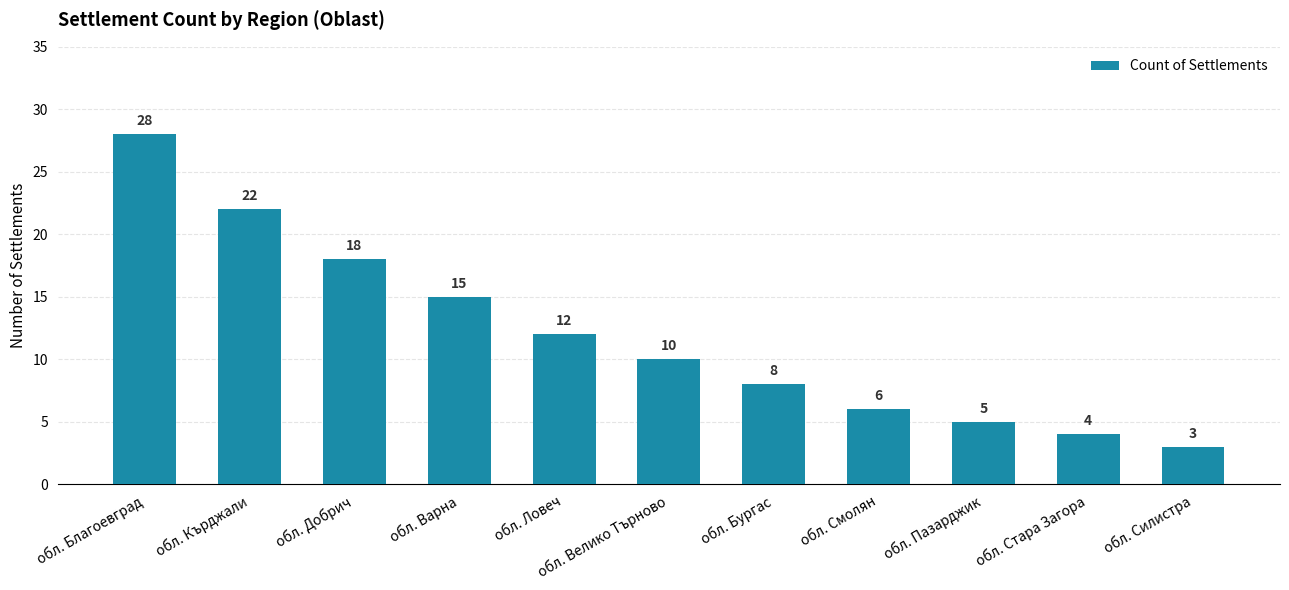

Which label corresponds to the largest value in the chart?

обл. Благоевград